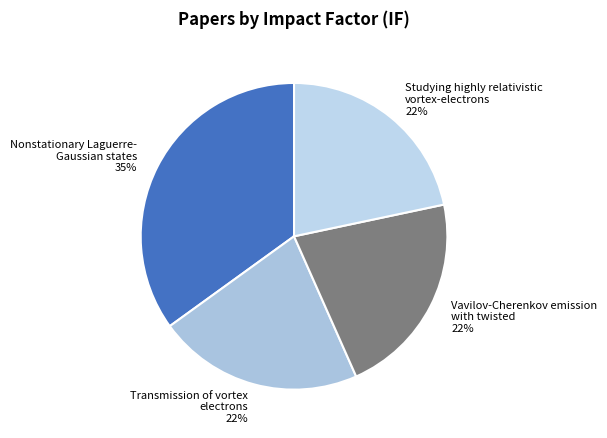

To the nearest percent, what percentage of the pie is Studying highly relativistic vortex-electrons?

22%